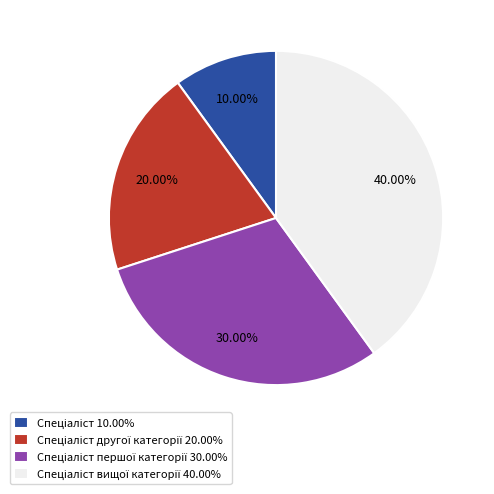

How many slices are in this pie chart?

4